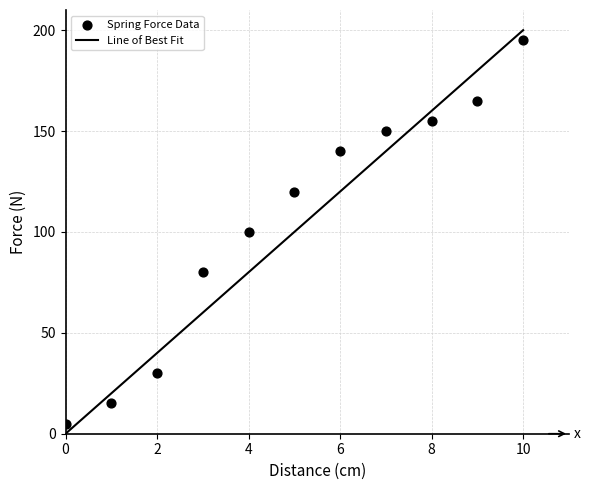

What is the range of Y values (max minus min)?

190